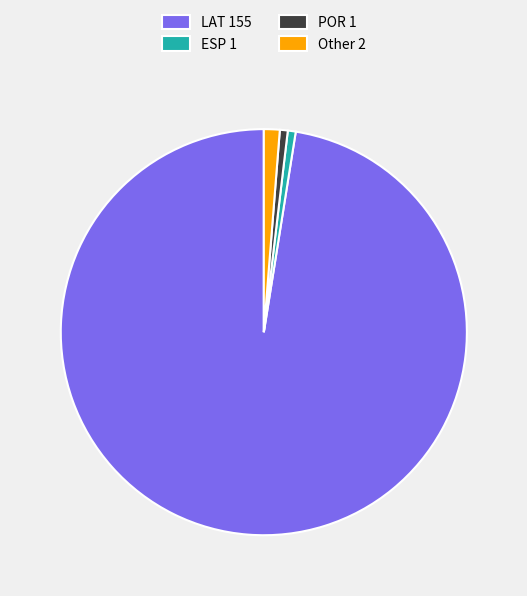

Which category accounts for the majority?

LAT